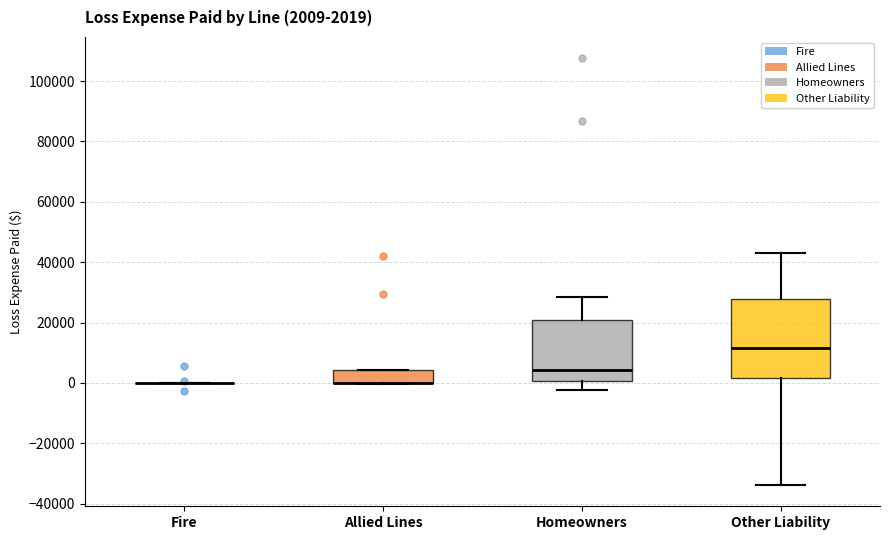

Which box is the tallest, from its lower edge to its upper edge?

Other Liability